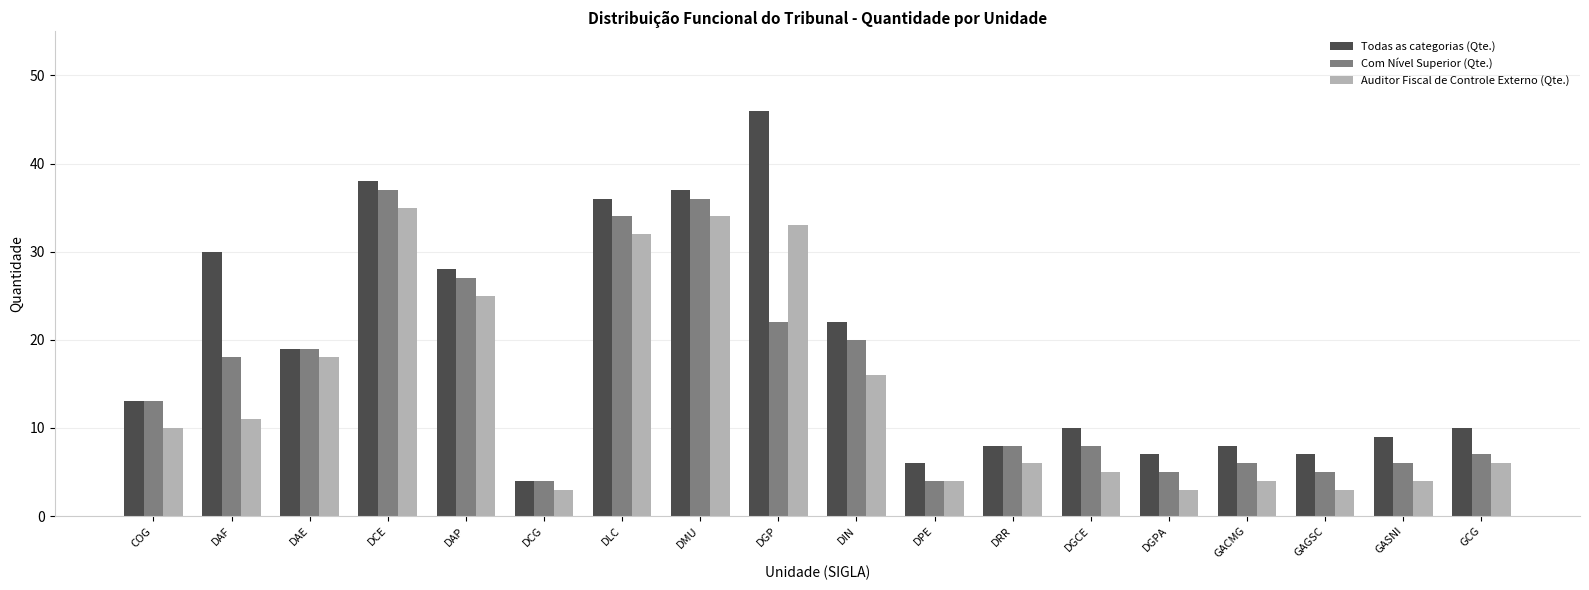

Does the chart contain stacked bars?

No